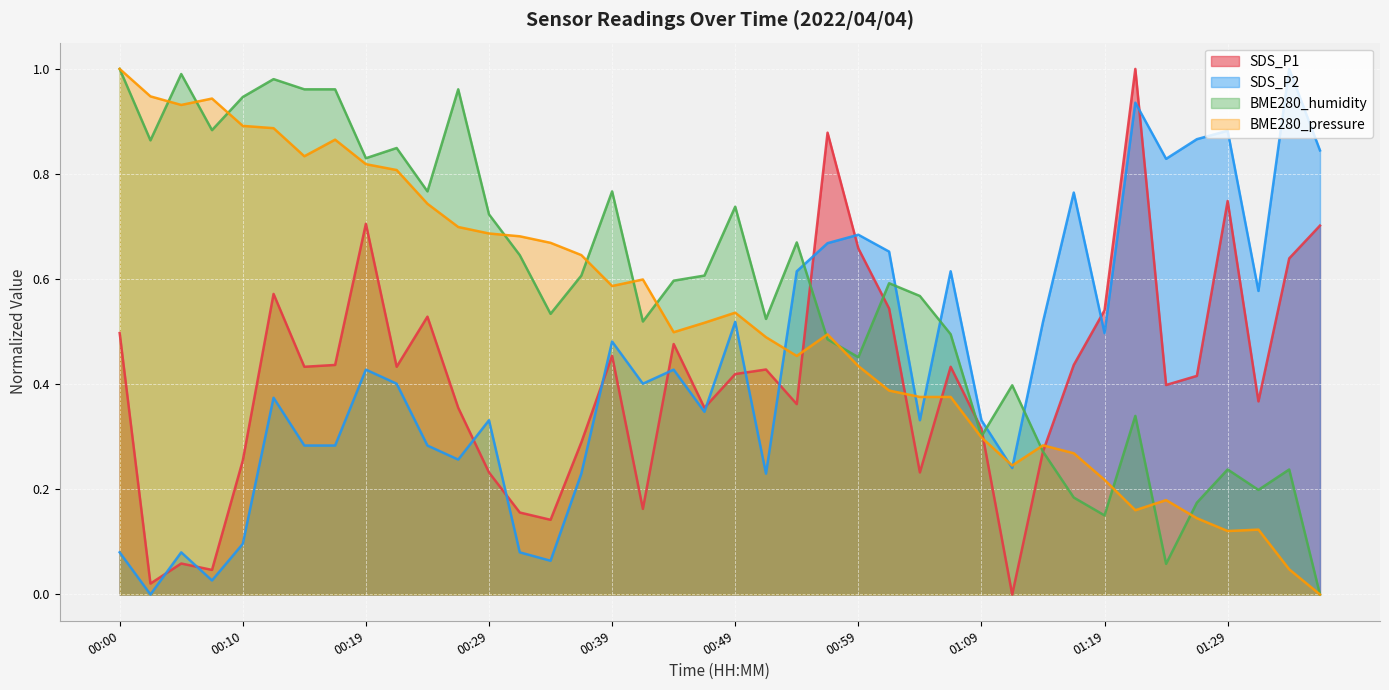

Which category has the highest value in the BME280_pressure series?

00:00